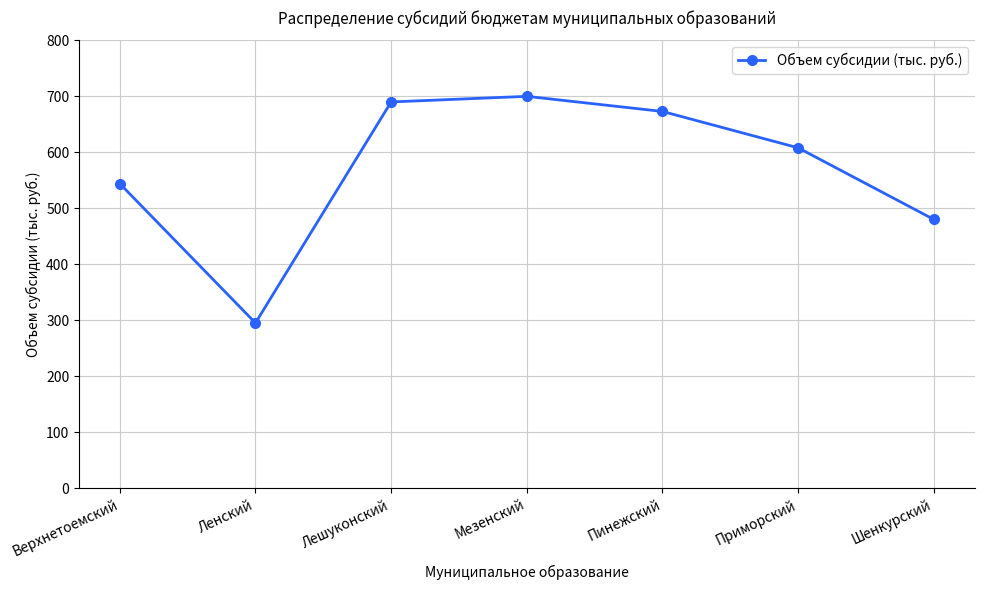

What is the change in value from Приморский to Шенкурский?

-128